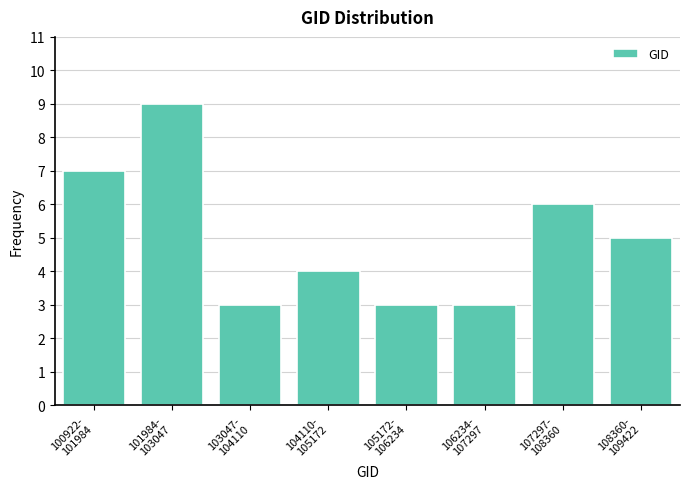

Reading right to left, extract all data points from this chart.

5	6	3	3	4	3	9	7